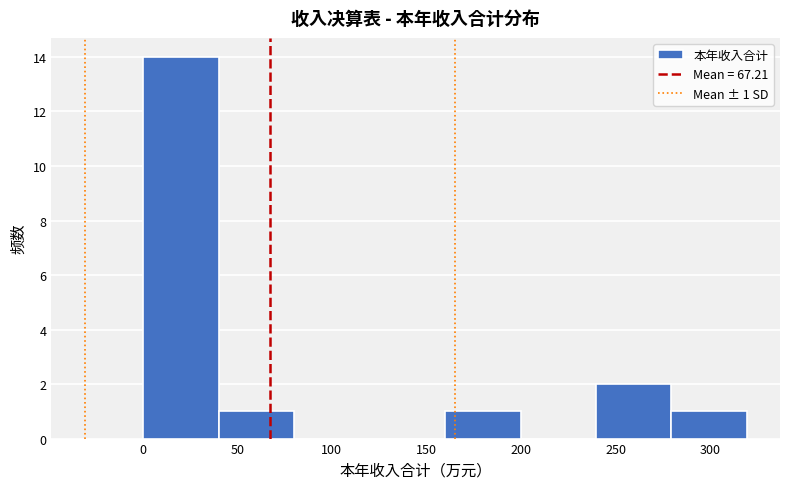

Over which range of the x-axis is the bar tallest?

0 to 40